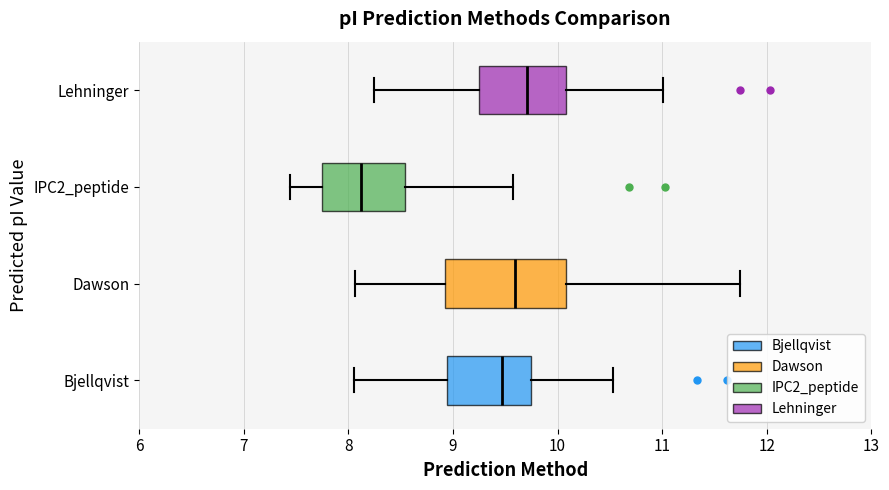

Where does the median line of the box for IPC2_peptide sit on the x-axis? The values are not printed on the chart, so give them approximately, as read against the axis.

8.1